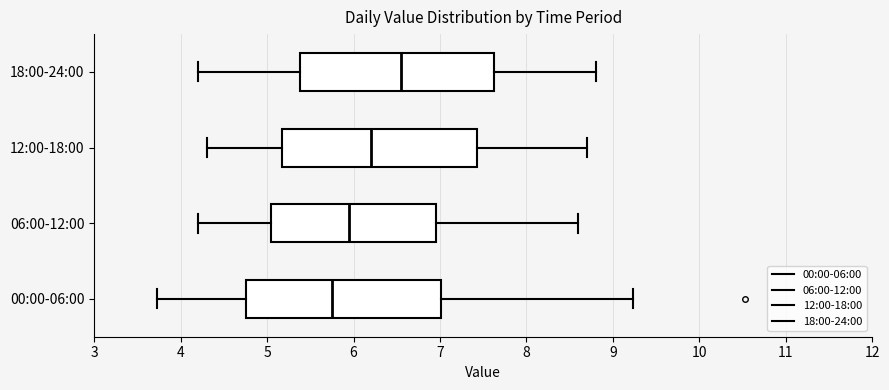

Reading bottom to top, transcribe this box plot: for each box, give where its median line is, the range the box spans, and where its two whiskers end, as read against the x-axis. The values are not printed on the chart, so give them approximately, as read against the axis.

00:00-06:00: median 5.8, box 4.8 to 7.0, whiskers 3.7 to 9.2
06:00-12:00: median 6.0, box 5.1 to 7.0, whiskers 4.2 to 8.6
12:00-18:00: median 6.2, box 5.2 to 7.4, whiskers 4.3 to 8.7
18:00-24:00: median 6.6, box 5.4 to 7.6, whiskers 4.2 to 8.8